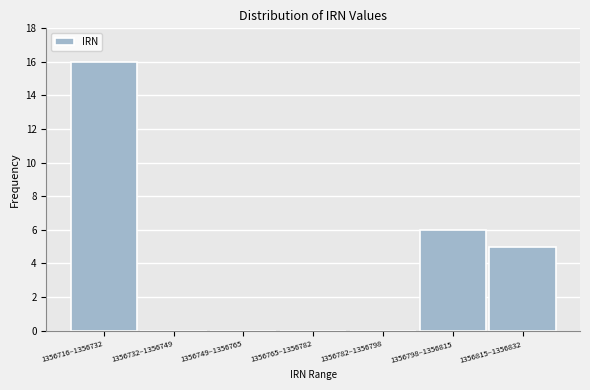

Reading left to right, transcribe all the data shown in this chart.

1356716–1356732=16	1356732–1356749=0	1356749–1356765=0	1356765–1356782=0	1356782–1356798=0	1356798–1356815=6	1356815–1356832=5